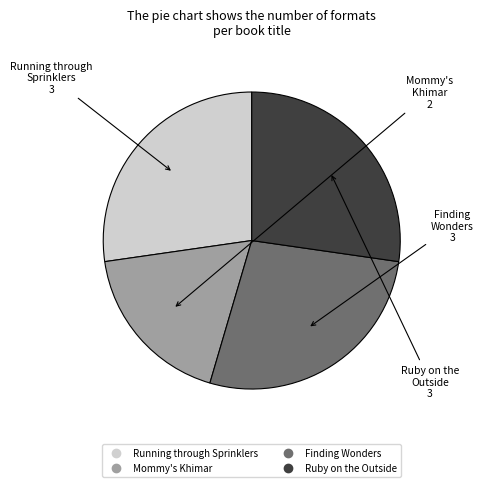

True or false: Running through Sprinklers accounts for 27% of the total.

True